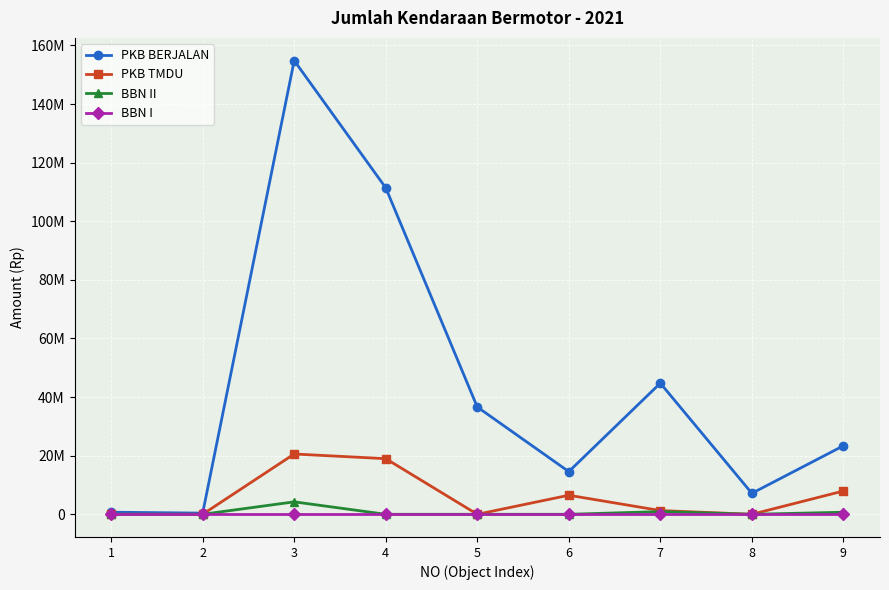

Does the chart have visible grid lines?

Yes